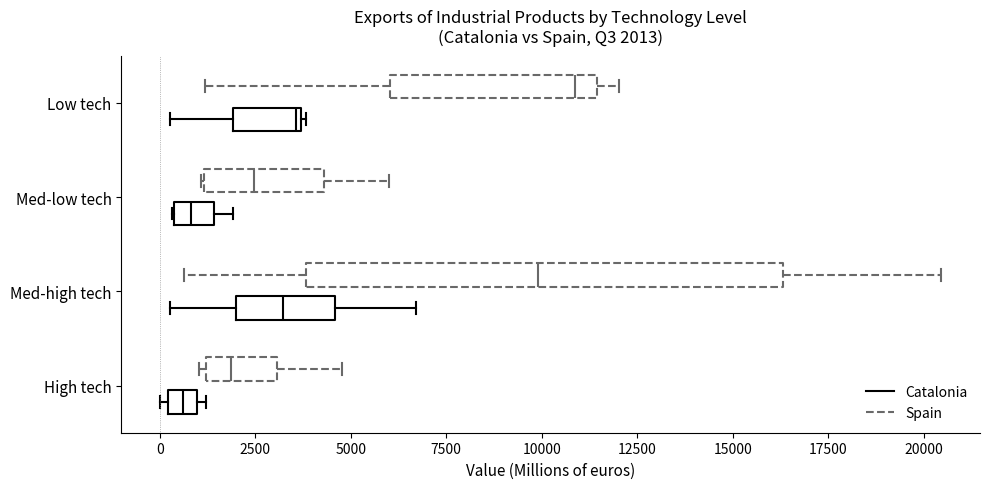

Which box is the widest, from its left edge to its right edge?

Med-high tech (Spain)